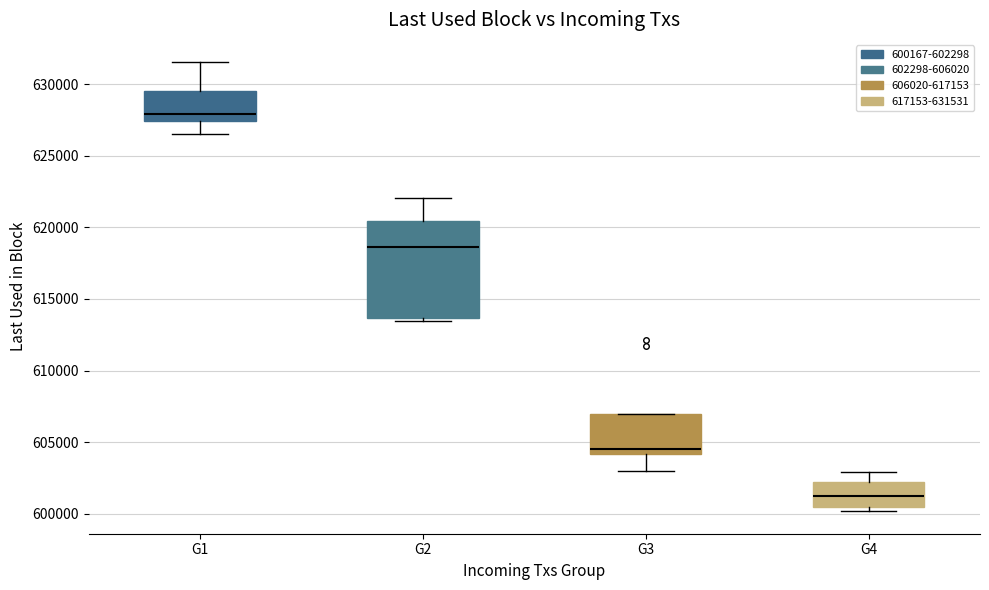

Reading left to right, read every box against the y-axis: the position of its median line, the range the box covers, and the ends of its whiskers. The values are not printed on the chart, so give them approximately, as read against the axis.

G1: median 628000, box 627500 to 629500, whiskers 626500 to 631500
G2: median 618500, box 613500 to 620500, whiskers 613500 (just below the box's lower edge) to 622000
G3: median 604500, box 604000 to 607000, whiskers 603000 to 607000
G4: median 601000, box 600500 to 602000, whiskers 600000 to 603000